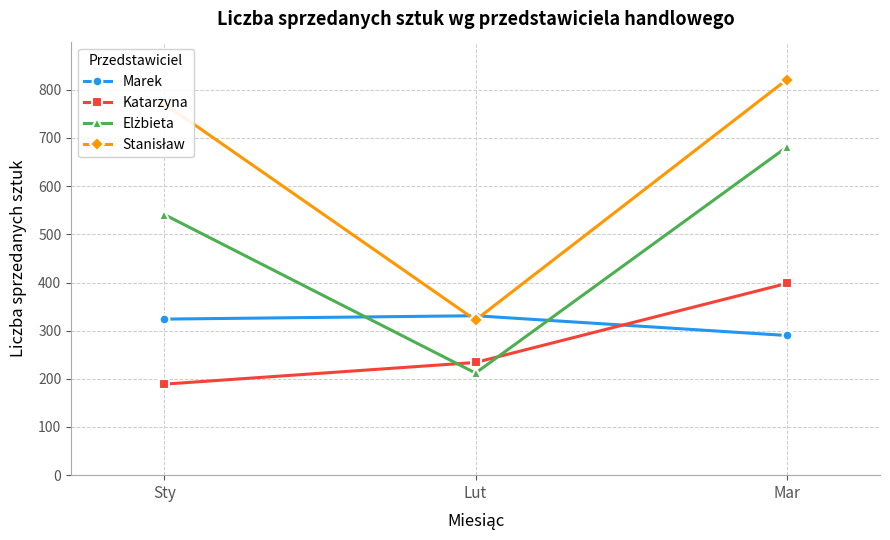

At how many categories does at least one series exceed 548?

2